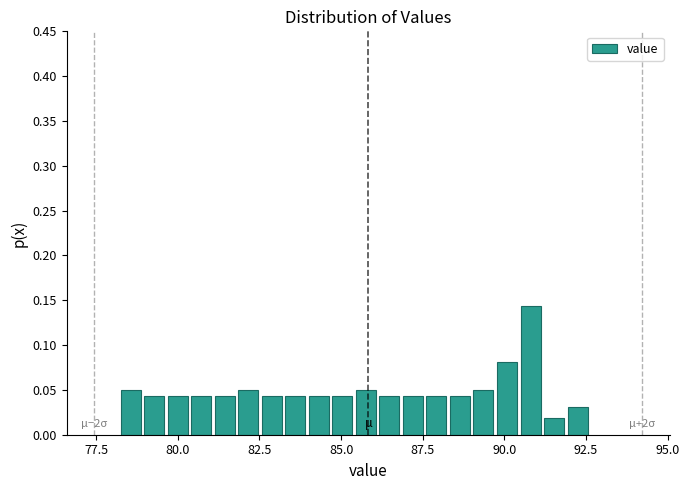

Around what value on the x-axis is the tallest bar? Give the approximate position of its centre, as read against the axis.

91.0